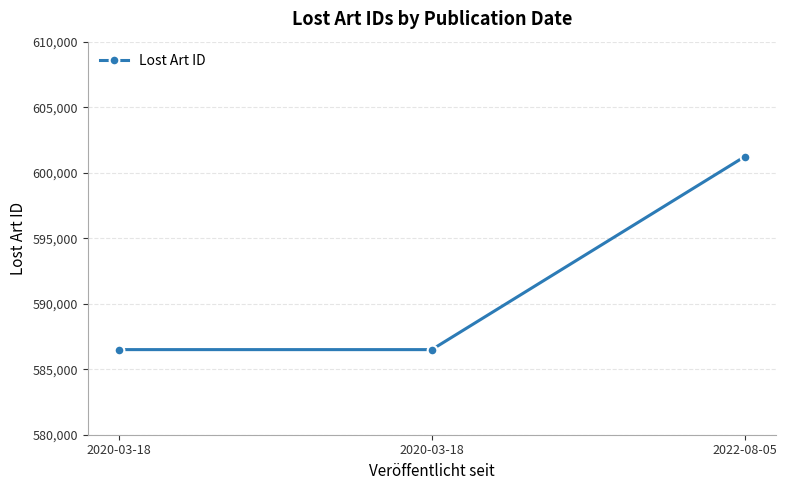

How many data points does each series have?

3